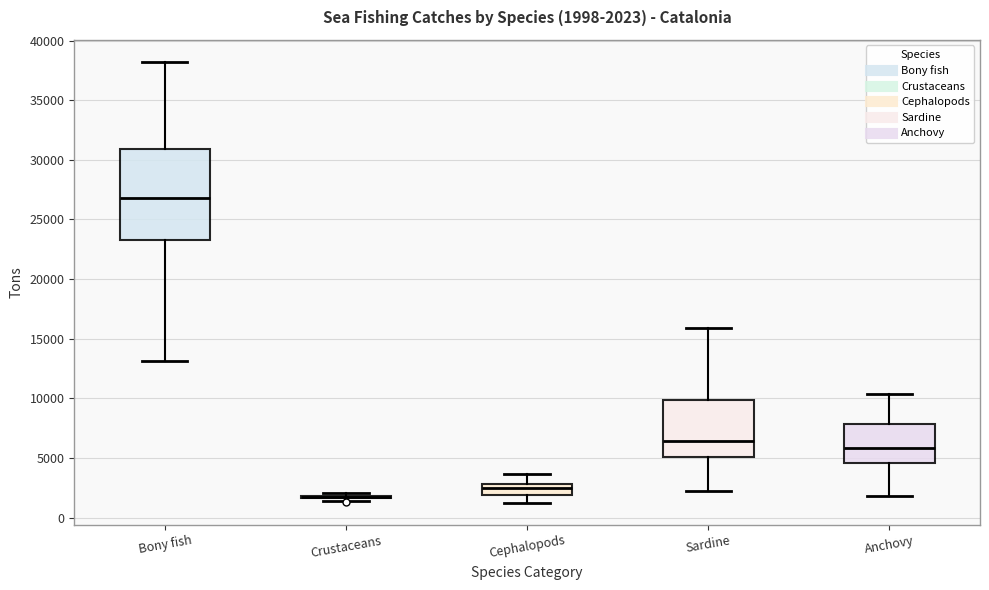

Comparing the boxes themselves (not the whiskers), which one is the tallest?

Bony fish